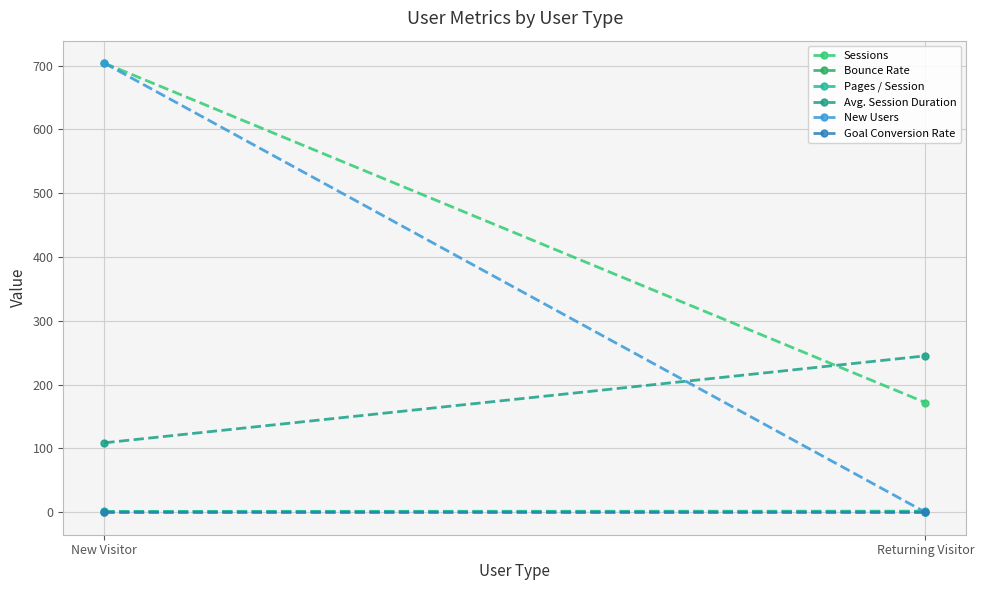

Reading left to right, transcribe all the data shown in this chart.

Sessions: 704.0	172.0
Bounce Rate: 0.8	0.8
Pages / Session: 1.4	1.7
Avg. Session Duration: 108.9	245.2
New Users: 704.0	0.0
Goal Conversion Rate: 0.0	0.0